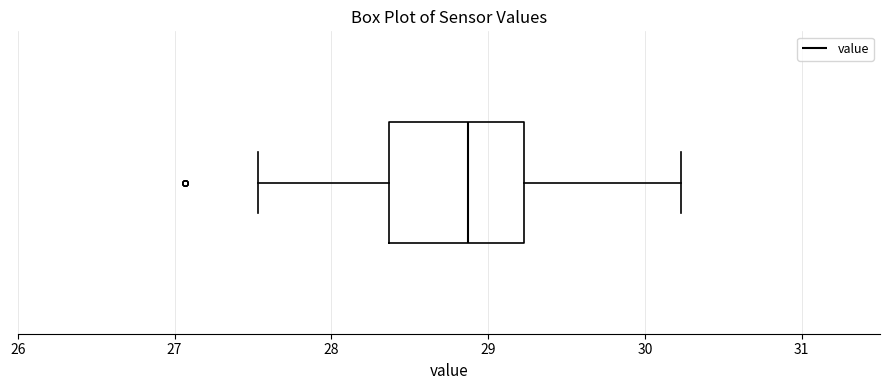

Where is the left edge of the box on the x-axis? The values are not printed on the chart, so give them approximately, as read against the axis.

28.4